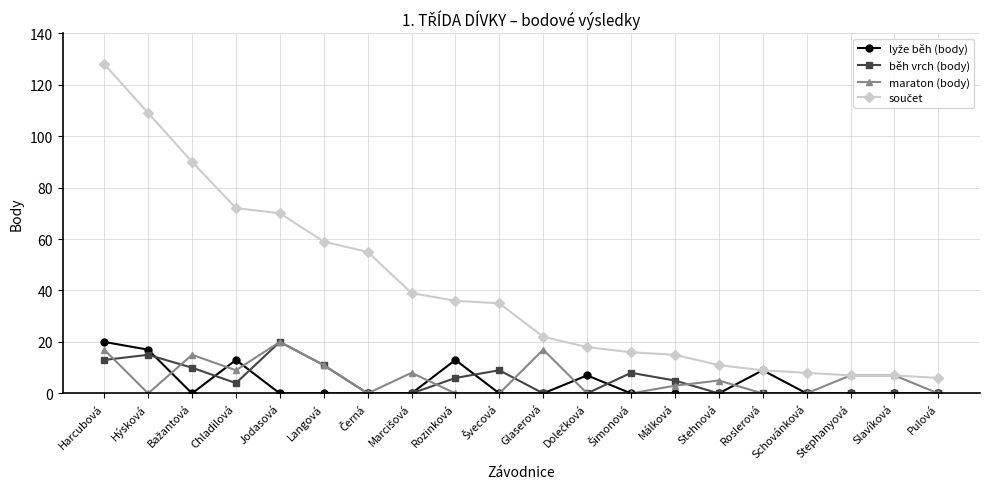

What is the total value across all series at Pulová?

6